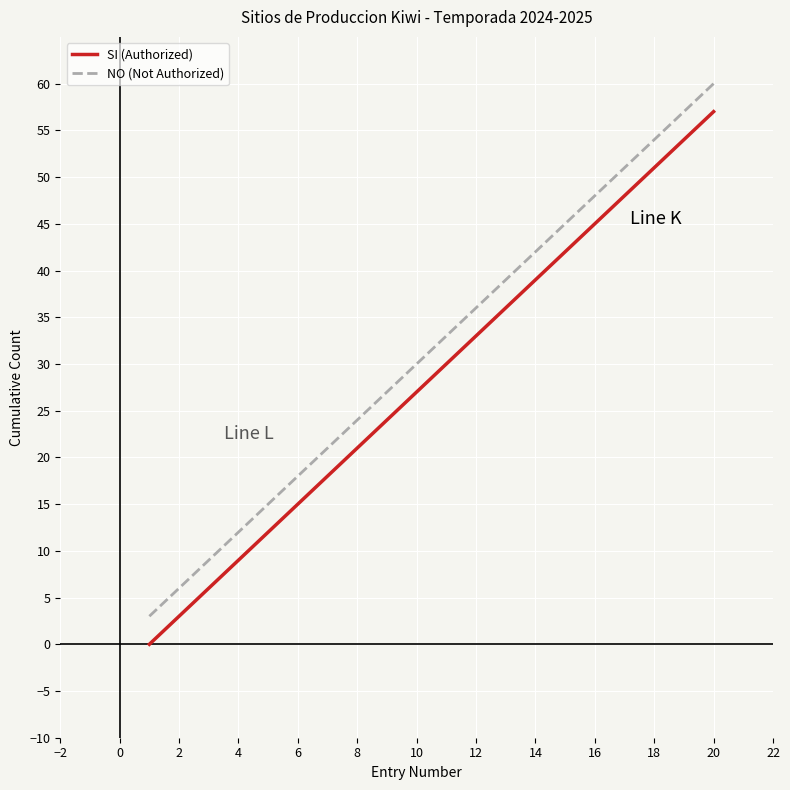

What is the maximum value for NO (Not Authorized)?

60